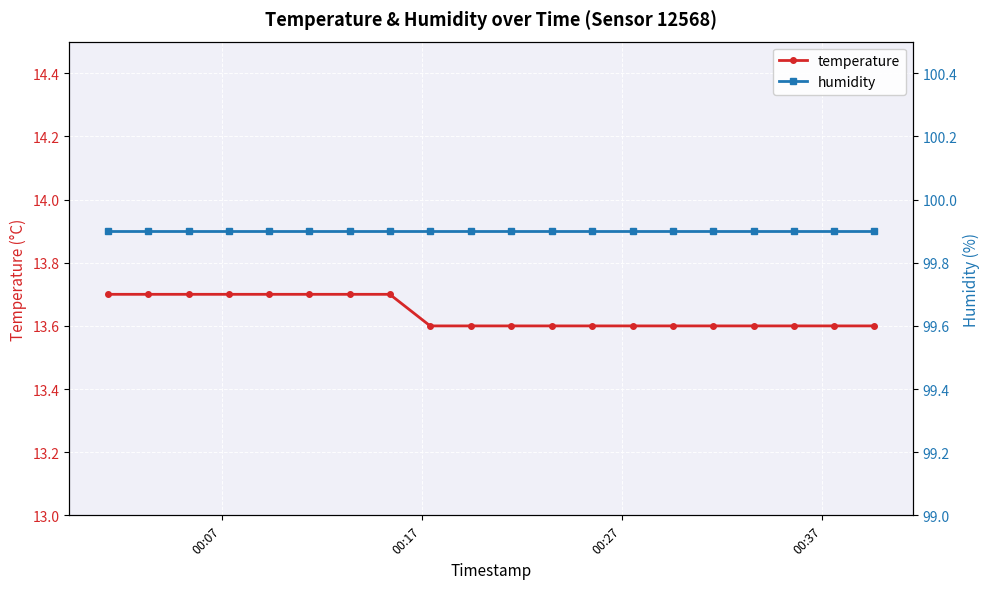

Reading left to right, what are all the values shown in this chart?

temperature: 13.7	13.7	13.7	13.7	13.7	13.7	13.7	13.7	13.6	13.6	13.6	13.6	13.6	13.6	13.6	13.6	13.6	13.6	13.6	13.6
humidity: 99.9	99.9	99.9	99.9	99.9	99.9	99.9	99.9	99.9	99.9	99.9	99.9	99.9	99.9	99.9	99.9	99.9	99.9	99.9	99.9